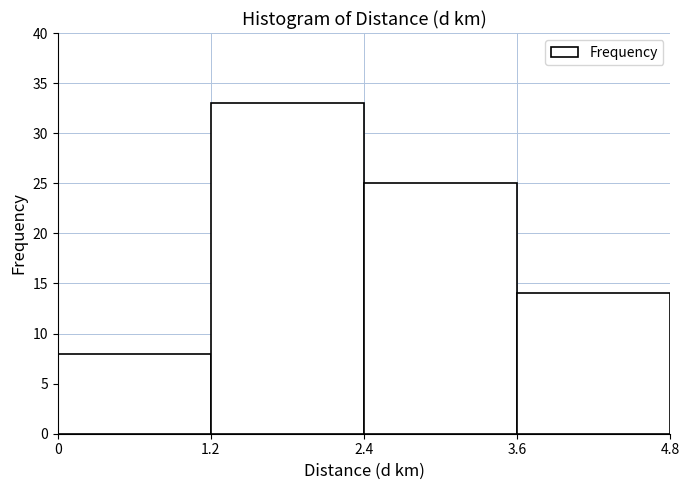

How tall is the bar that spans 3.6 to 4.8 on the x-axis? The values are not printed on the chart, so give them approximately, as read against the axis.

14